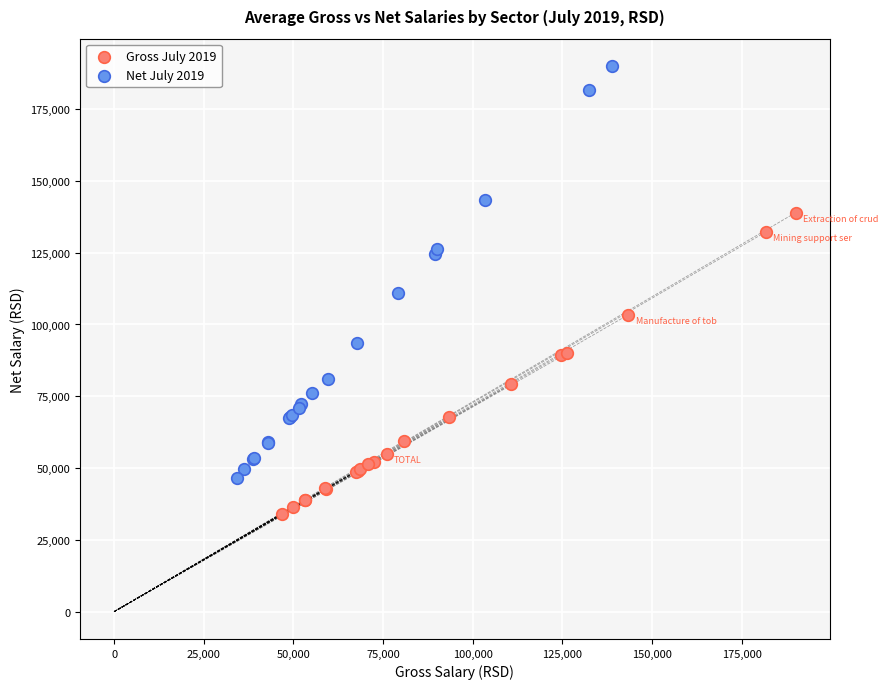

Which series reaches the minimum Y coordinate?

Gross July 2019